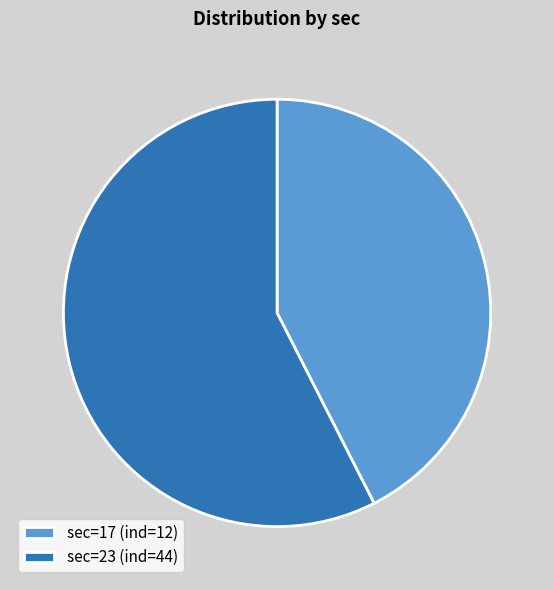

Between sec=17 (ind=12) and sec=23 (ind=44), which is larger?

sec=23 (ind=44)